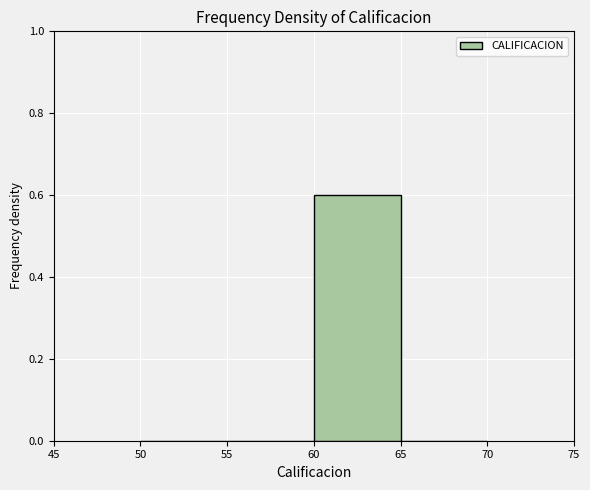

Reading left to right, list every bar in this chart as the range it spans on the x-axis followed by its height. The values are not printed on the chart, so give them approximately, as read against the axis.

50 to 55: 0
55 to 60: 0
60 to 65: 0.6
65 to 70: 0